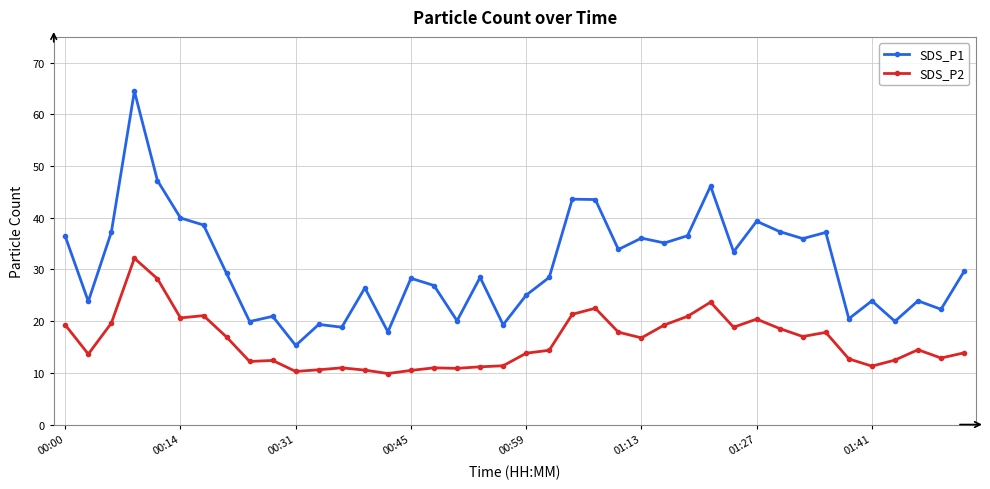

What is the lowest value of the SDS_P2 series?

9.9